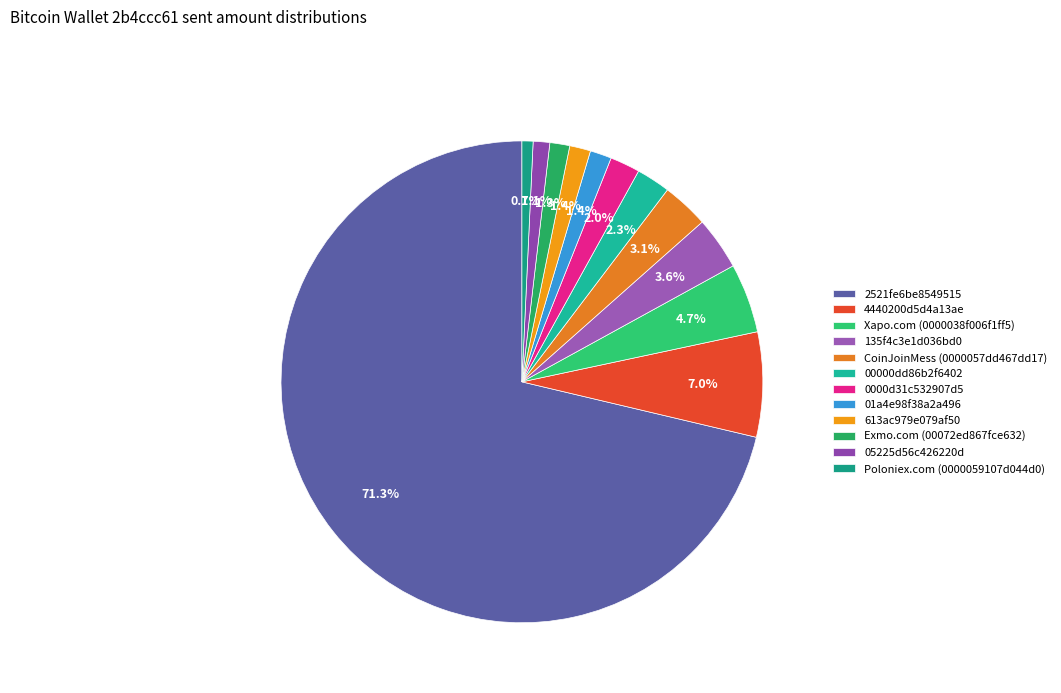

Does any single category account for the majority?

Yes